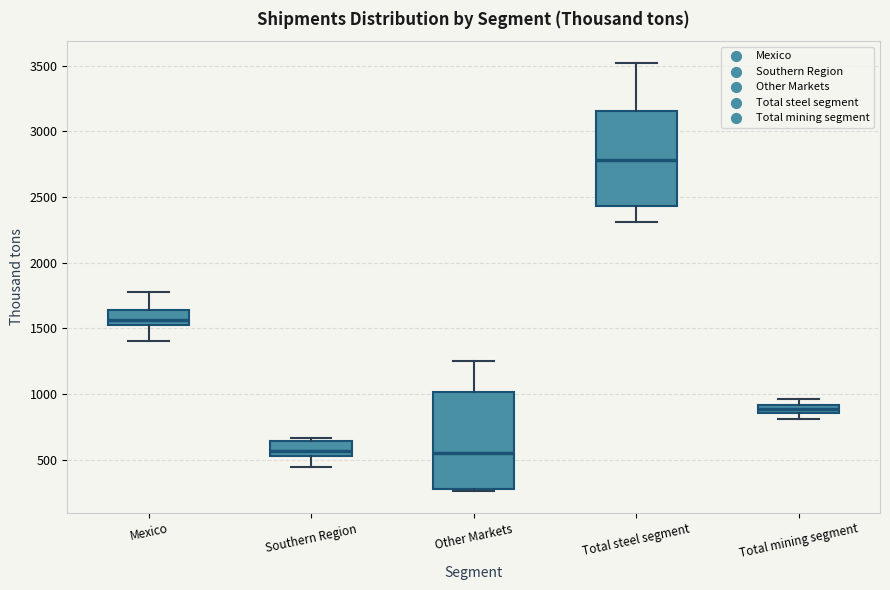

Where does the upper whisker of the box for Total steel segment end on the y-axis? The values are not printed on the chart, so give them approximately, as read against the axis.

3500